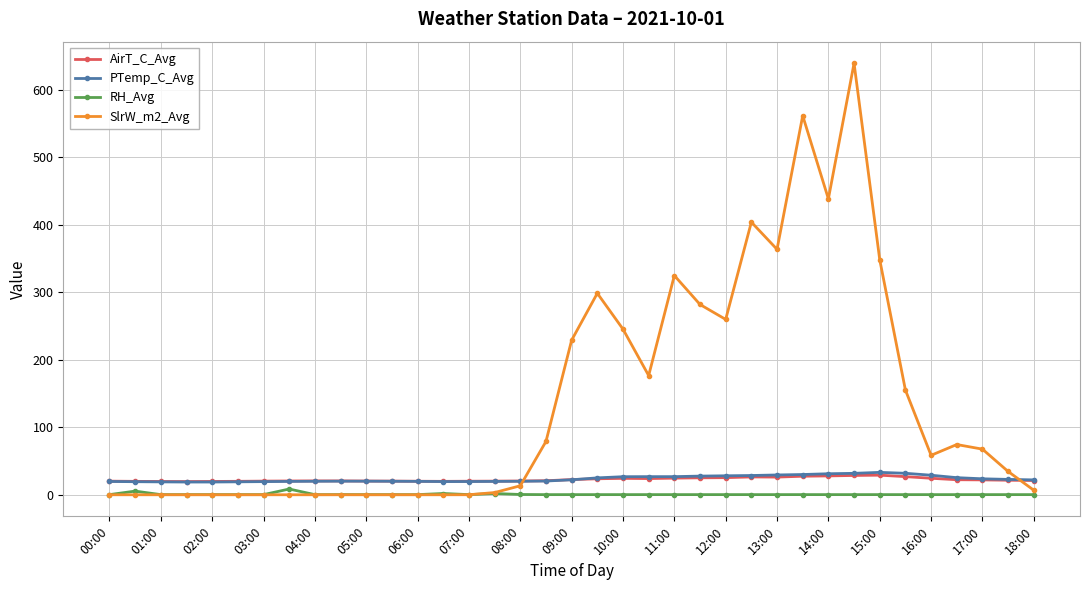

Which series has the largest total across all categories?

SlrW_m2_Avg